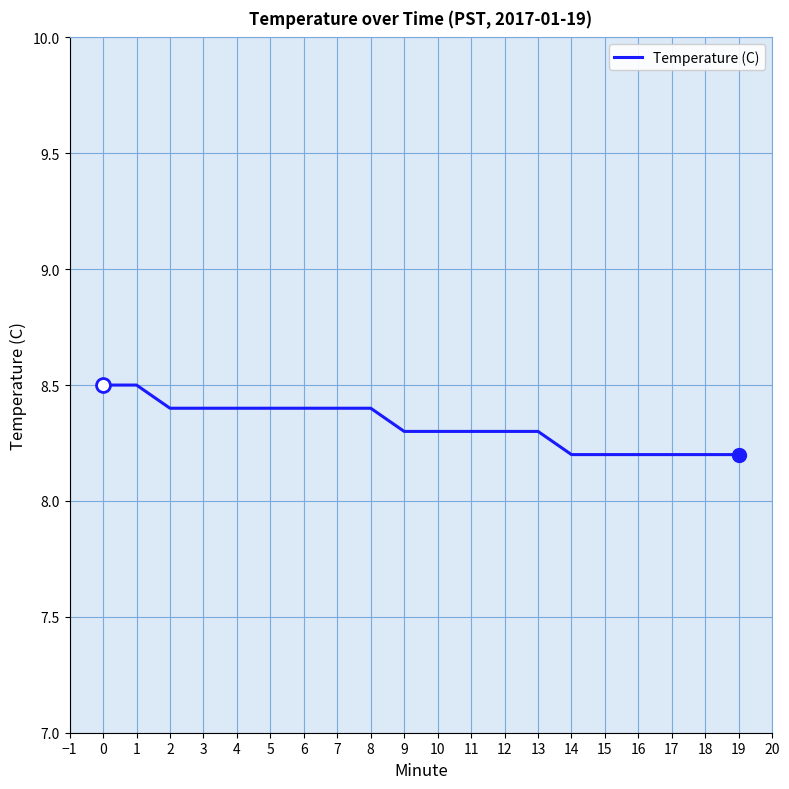

Count the values in the range 8 to 9.

20